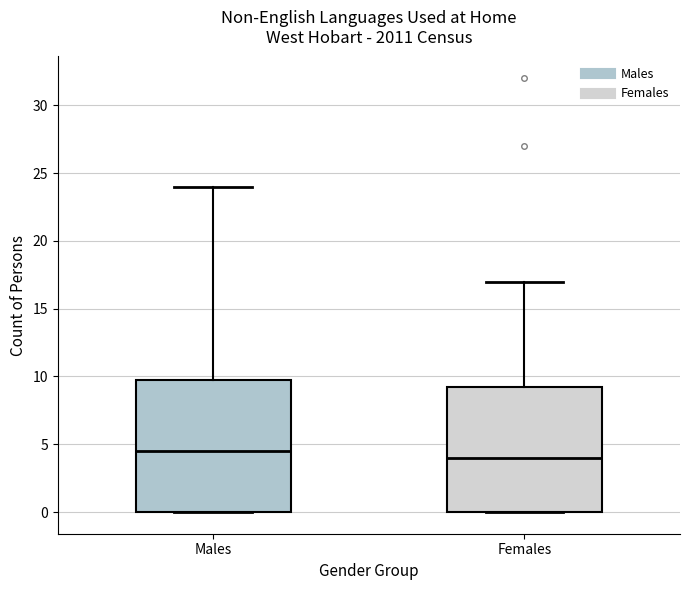

Reading left to right, transcribe this box plot: for each box, give where its median line is, the range the box spans, and where its two whiskers end, as read against the y-axis. The values are not printed on the chart, so give them approximately, as read against the axis.

Males: median 4.5, box 0.0 to 10.0, whiskers 0.0 to 24.0
Females: median 4.0, box 0.0 to 9.5, whiskers 0.0 to 17.0